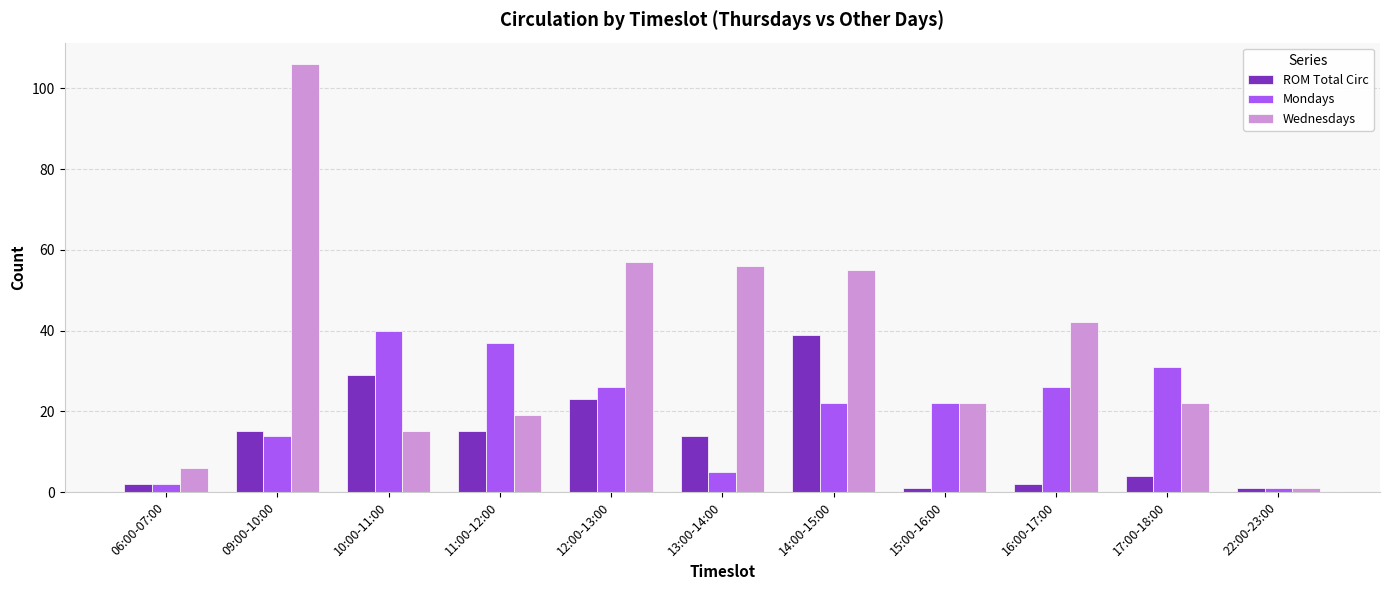

The value of Wednesdays at 12:00-13:00 is 57. True or false?

True